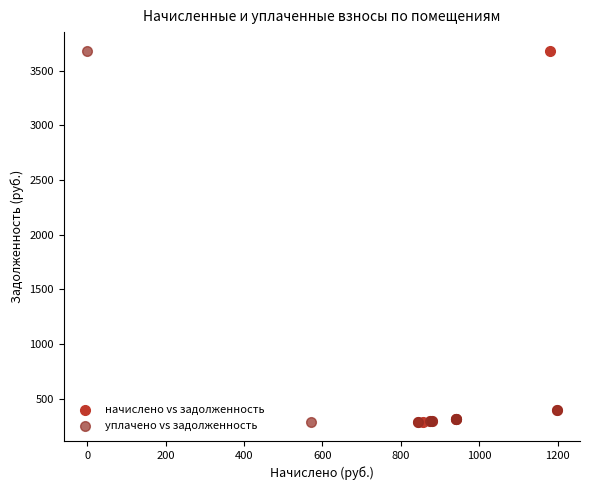

What are all the series names shown in the legend?

начислено vs задолженность, уплачено vs задолженность